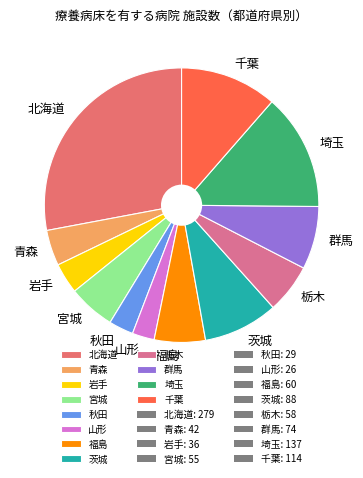

Is the sum of 山形 and 埼玉 greater than half?

No